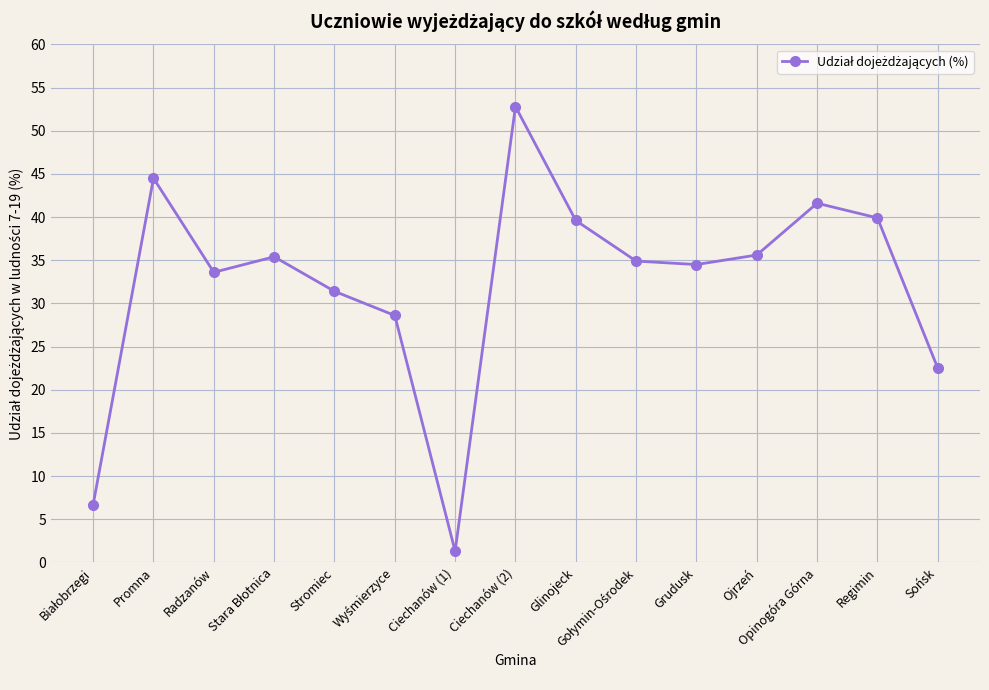

What is the maximum value shown in the chart?

52.8